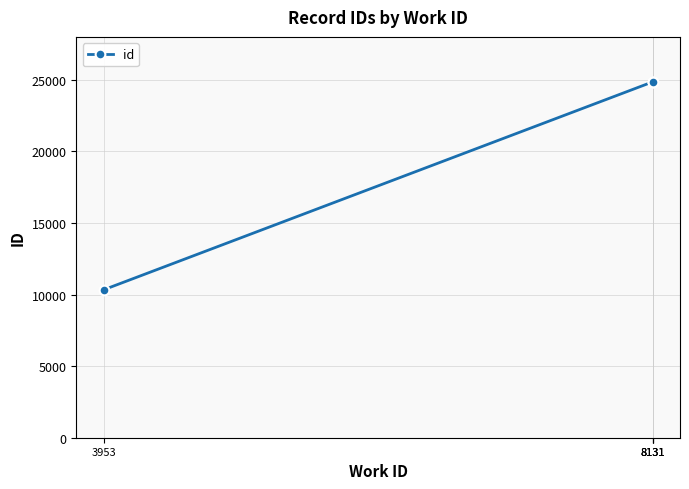

Is it true that the value at 8131 is 36489?

False